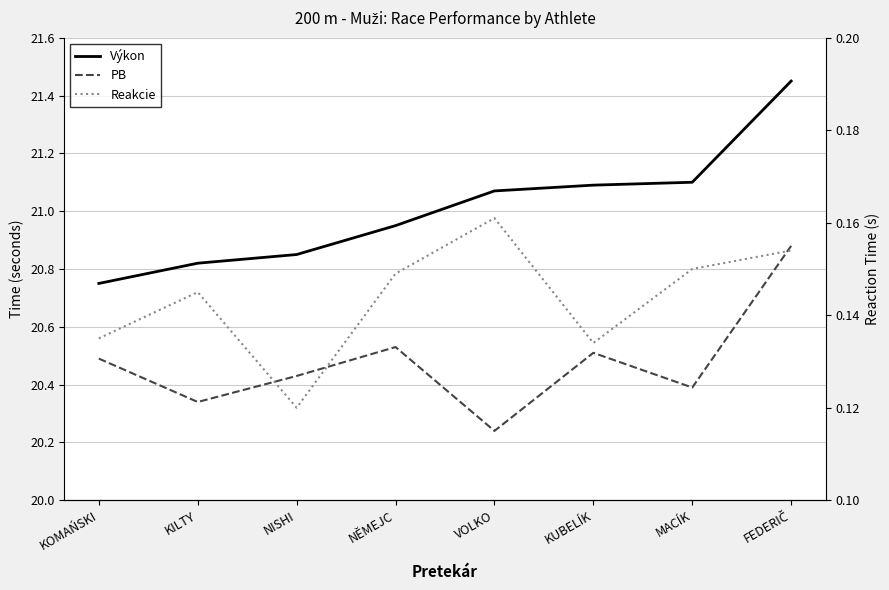

How many lines are shown in the chart?

3